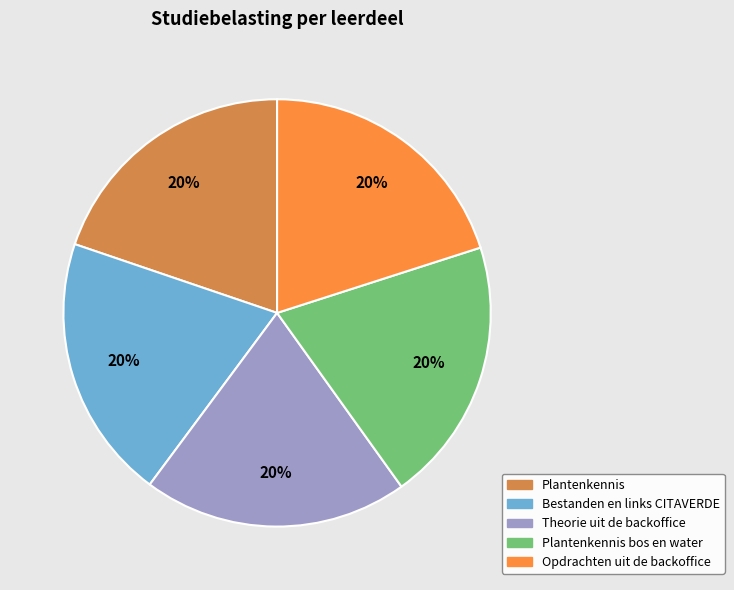

Is there a majority slice in this chart?

No